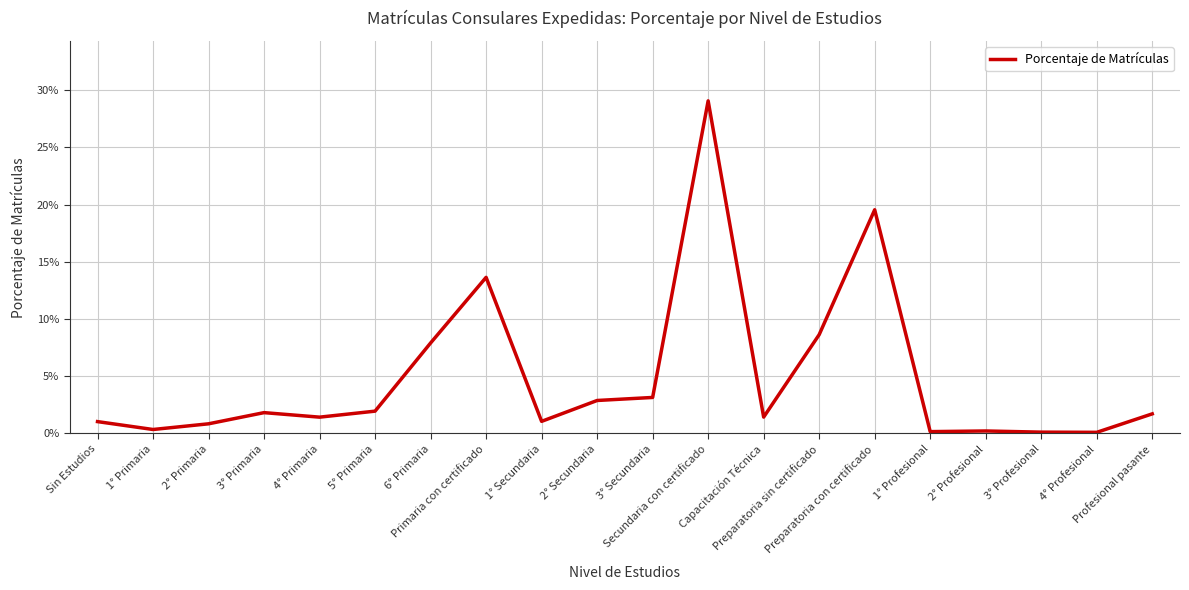

At which category does the data reach its first local valley?

1° Primaria